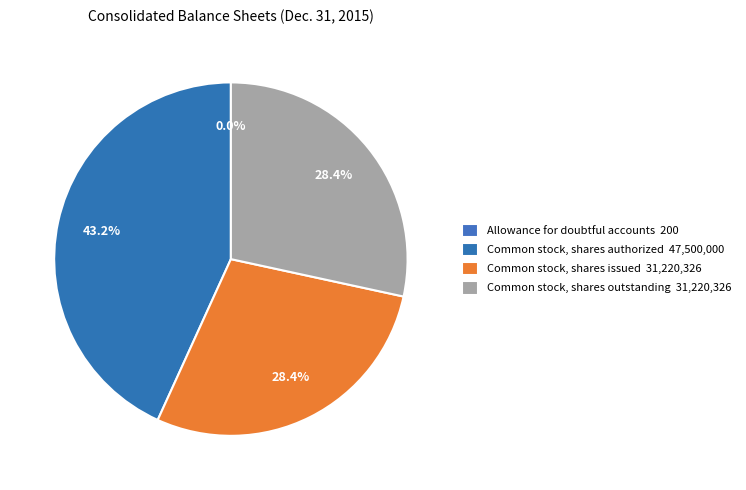

Is it true that Common stock, shares issued is 38% of the pie?

False